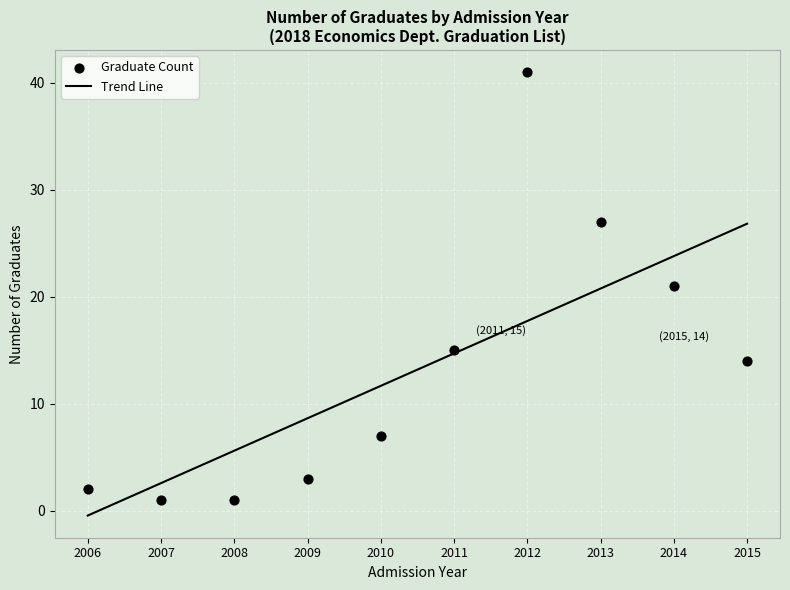

Which series reaches the minimum Y coordinate?

Trend Line